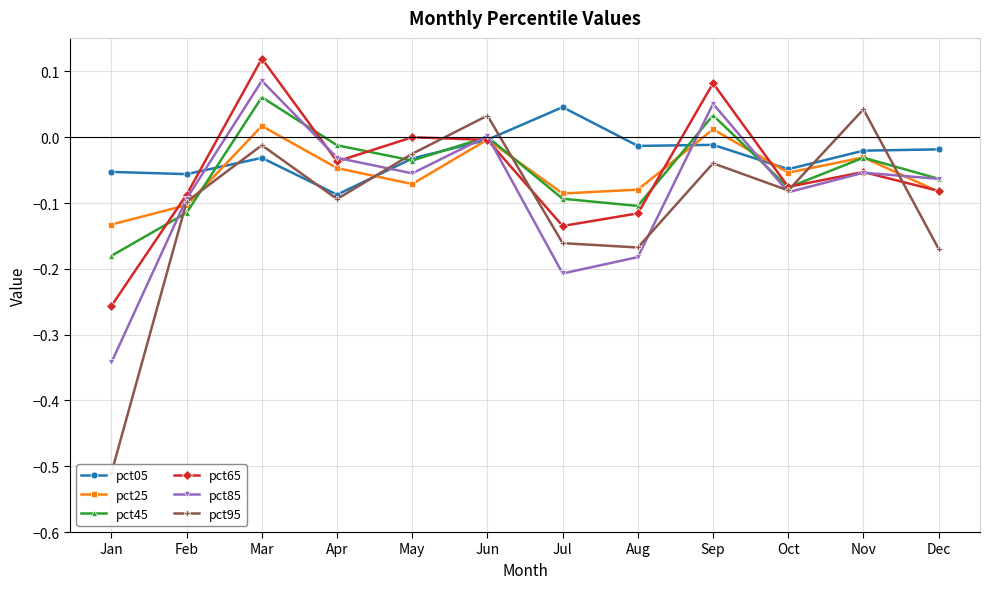

At which category is the sum across all series the highest?

Mar